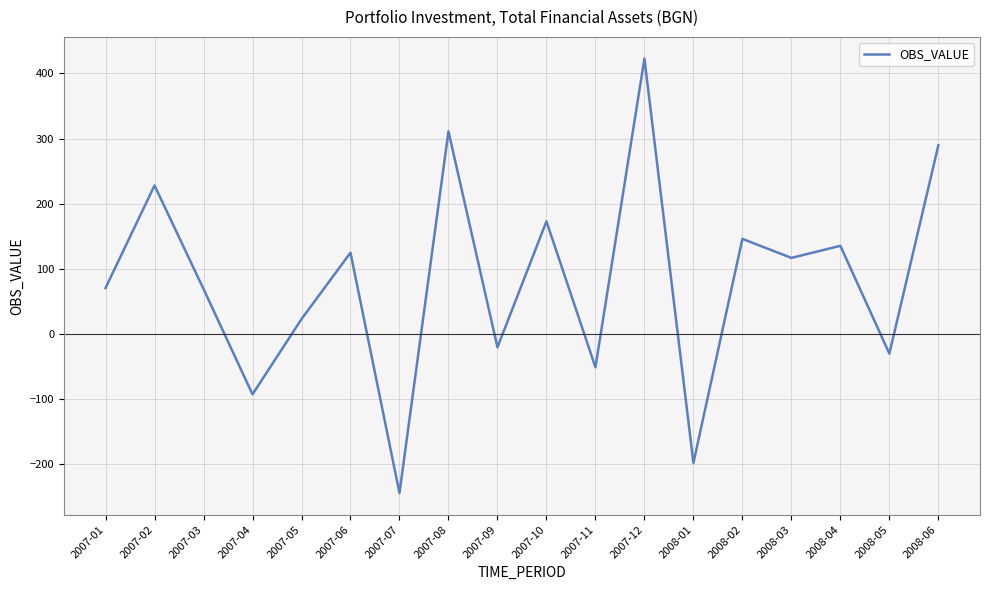

What value does the data have at 2007-04?

-92.6